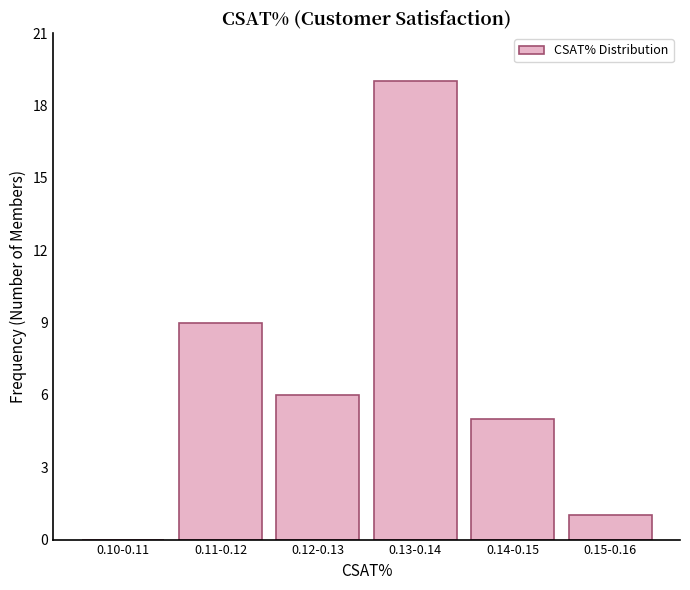

Reading right to left, list all the values displayed in this chart.

0.15-0.16=1	0.14-0.15=5	0.13-0.14=19	0.12-0.13=6	0.11-0.12=9	0.10-0.11=0